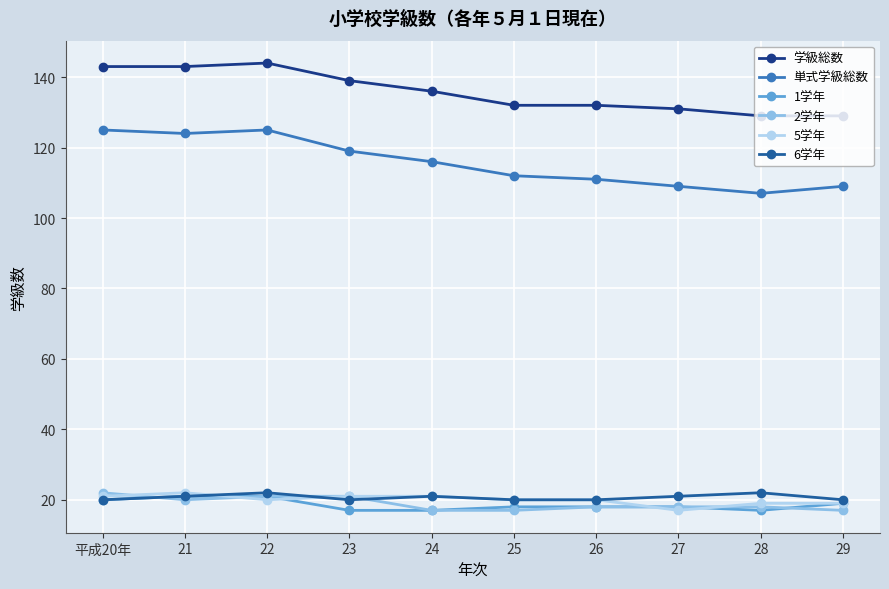

What is the label of the 8th point from the left?

27